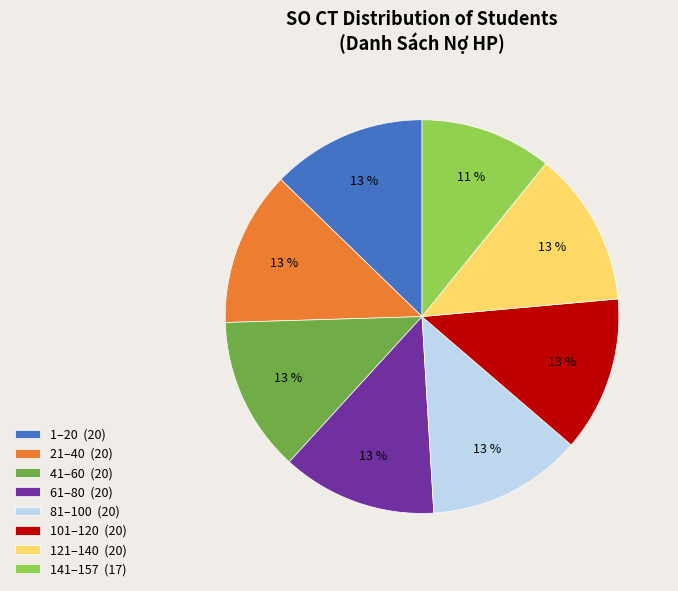

What is the ratio of the value at 21–40 (20) to the value at 141–157 (17)?

1.2